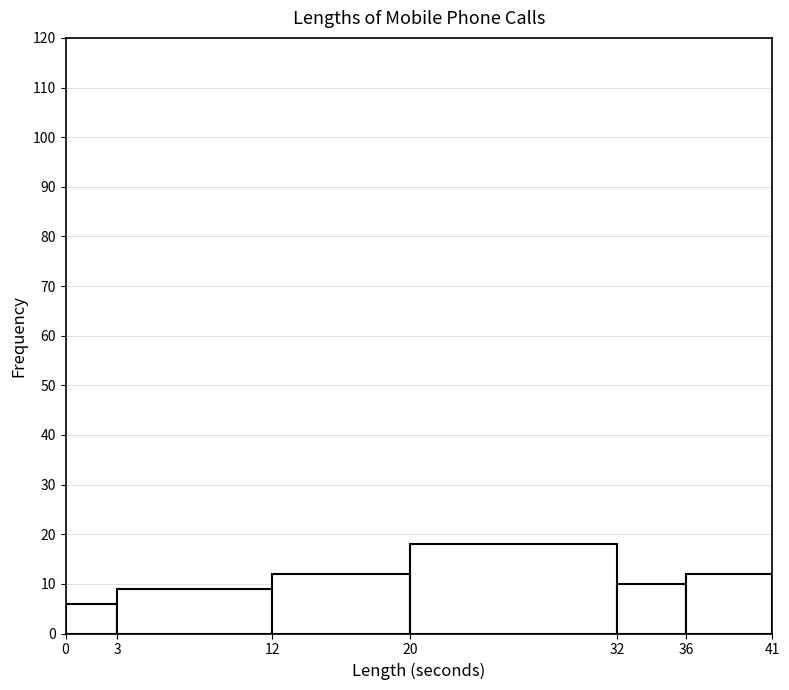

Over which range of the x-axis is the bar tallest?

20 to 32